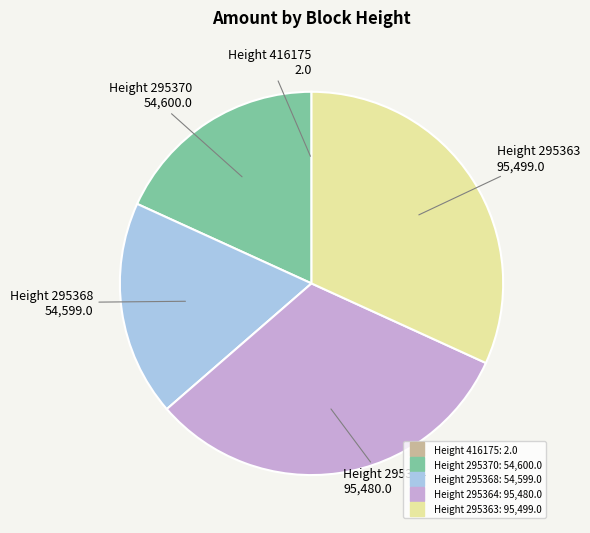

Is there a majority slice in this chart?

No